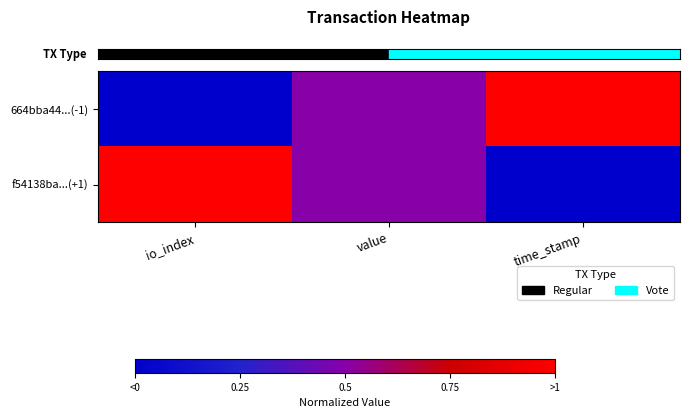

At which category is the sum across all series the highest?

io_index